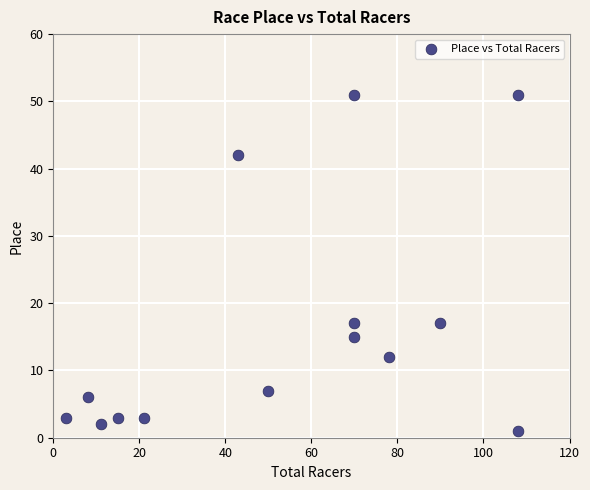

What is the range of X values (max minus min)?

105